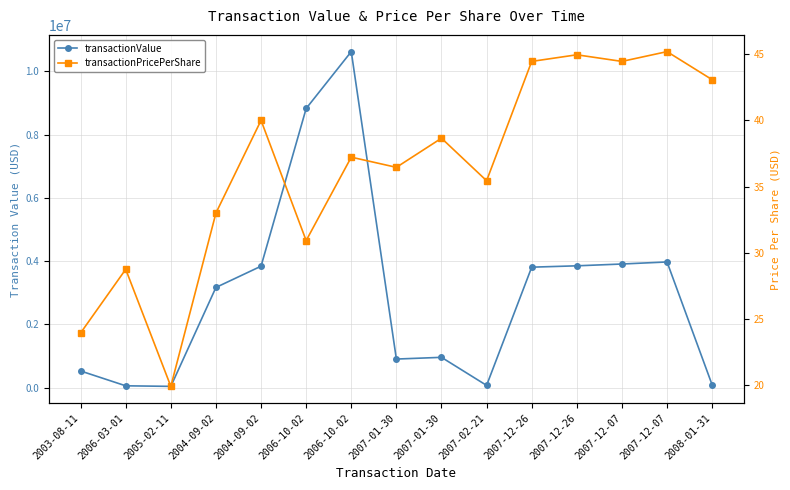

True or false: transactionValue and transactionPricePerShare cross at least once.

False